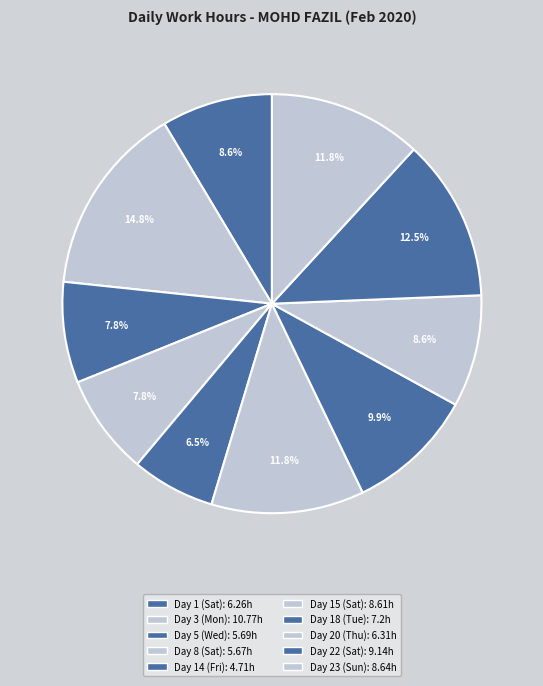

Count the number of slices in the pie.

10